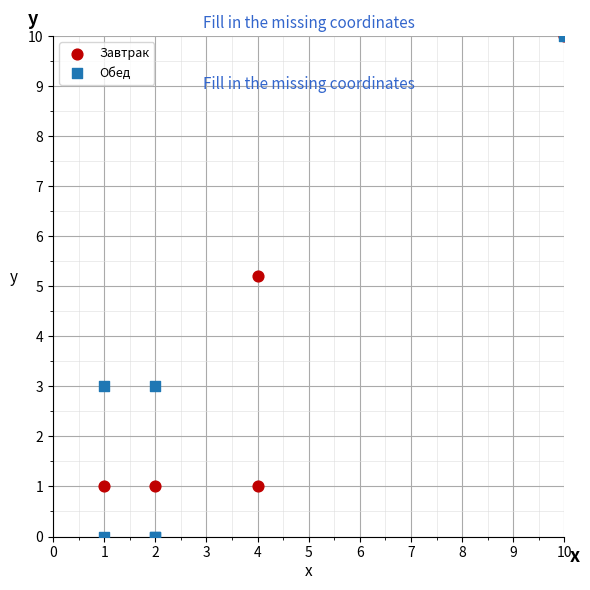

Which series contains the lowest Y value?

Обед